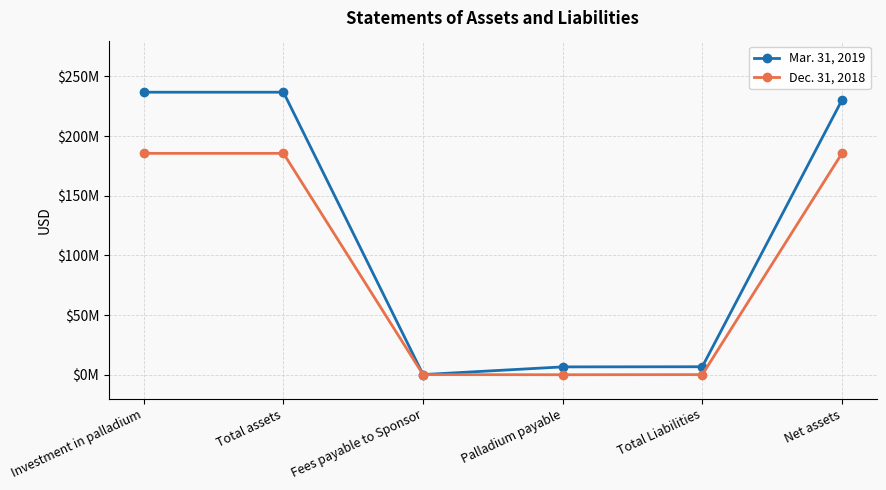

Does the chart have visible grid lines?

Yes